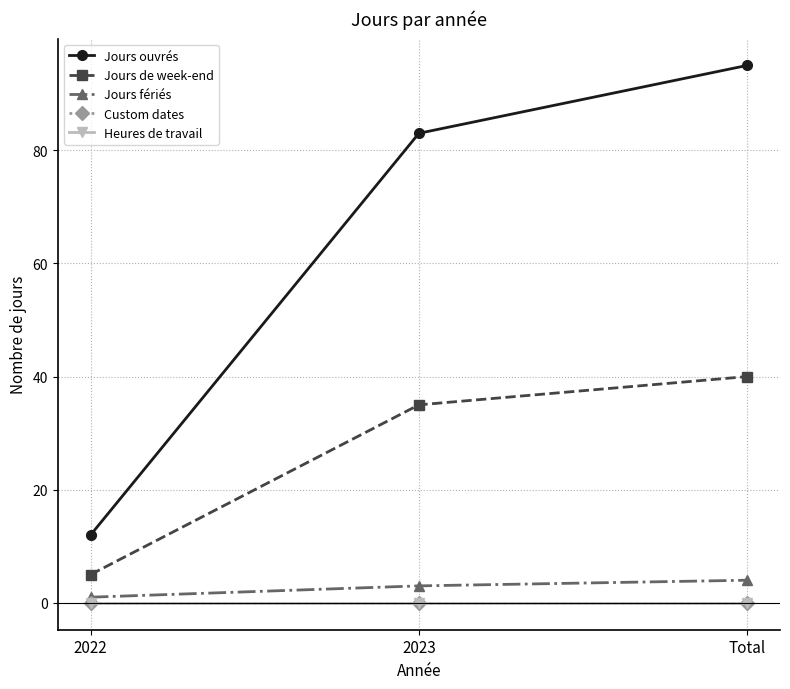

Does the chart have visible grid lines?

Yes